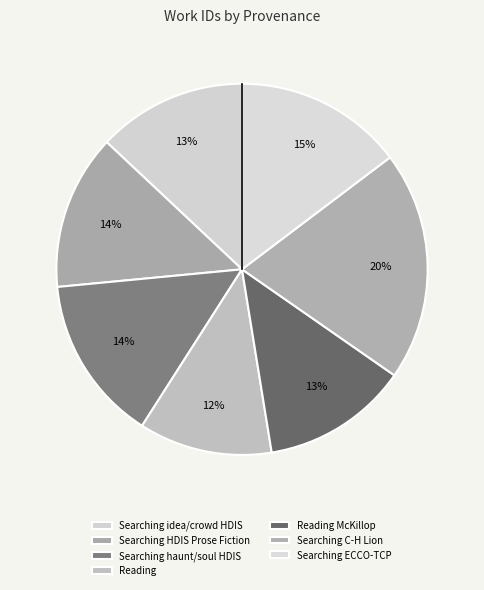

Is it true that Reading is 12% of the pie?

True